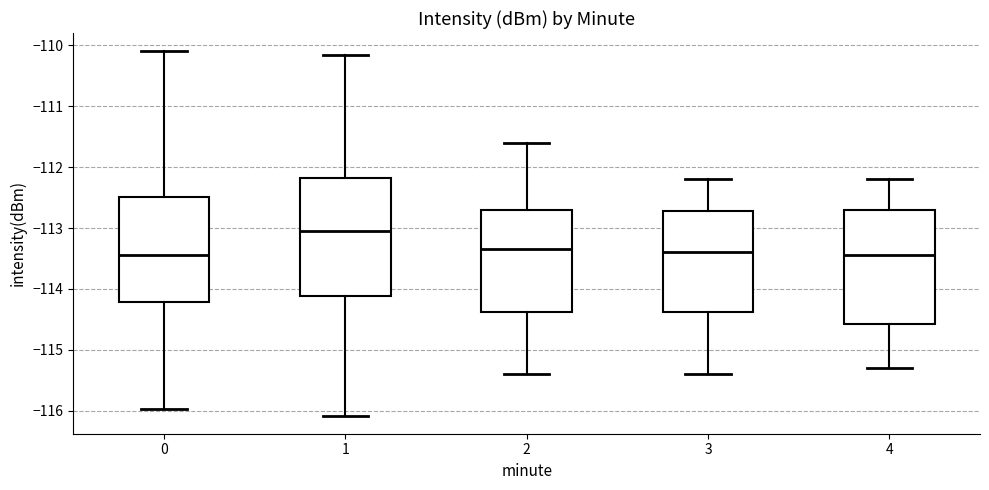

Where does the lower whisker of the box at x = 3 end on the y-axis? The values are not printed on the chart, so give them approximately, as read against the axis.

-115.4